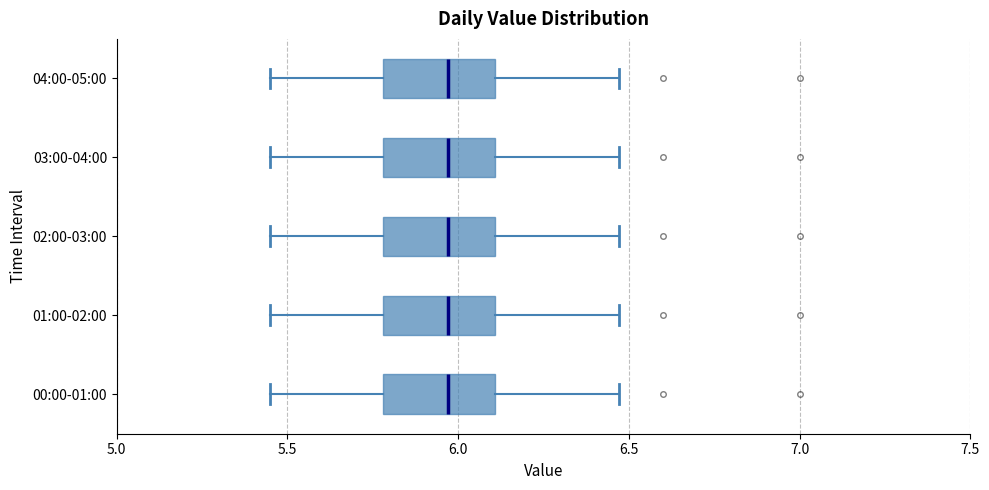

Reading bottom to top, read every box against the x-axis: the position of its median line, the range the box covers, and the ends of its whiskers. The values are not printed on the chart, so give them approximately, as read against the axis.

00:00-01:00: median 5.95, box 5.80 to 6.10, whiskers 5.45 to 6.45
01:00-02:00: median 5.95, box 5.80 to 6.10, whiskers 5.45 to 6.45
02:00-03:00: median 5.95, box 5.80 to 6.10, whiskers 5.45 to 6.45
03:00-04:00: median 5.95, box 5.80 to 6.10, whiskers 5.45 to 6.45
04:00-05:00: median 5.95, box 5.80 to 6.10, whiskers 5.45 to 6.45